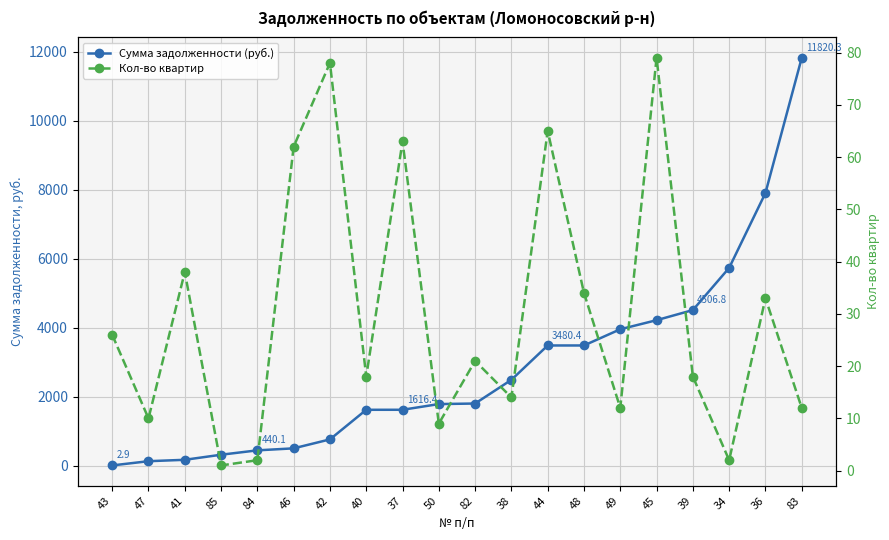

Rank the categories by Сумма задолженности (руб.) value from lowest to highest.

43, 47, 41, 85, 84, 46, 42, 40, 37, 50, 82, 38, 44, 48, 49, 45, 39, 34, 36, 83